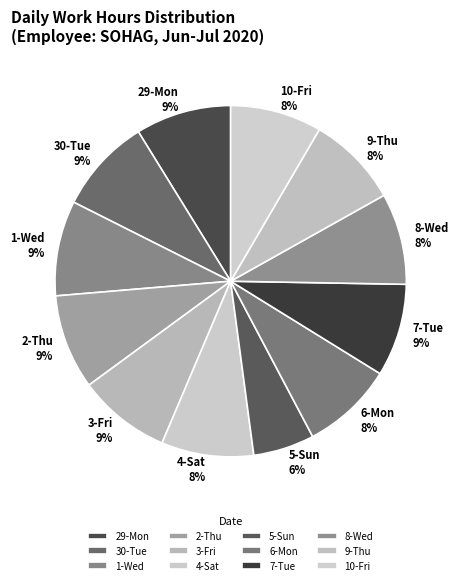

What percentage is the 10-Fri slice, to the nearest percent?

8%